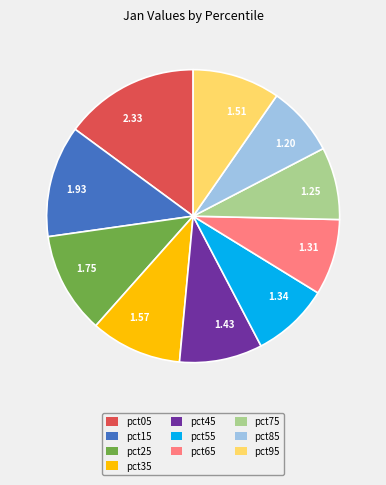

Is there any slice that represents more than half of the pie?

No